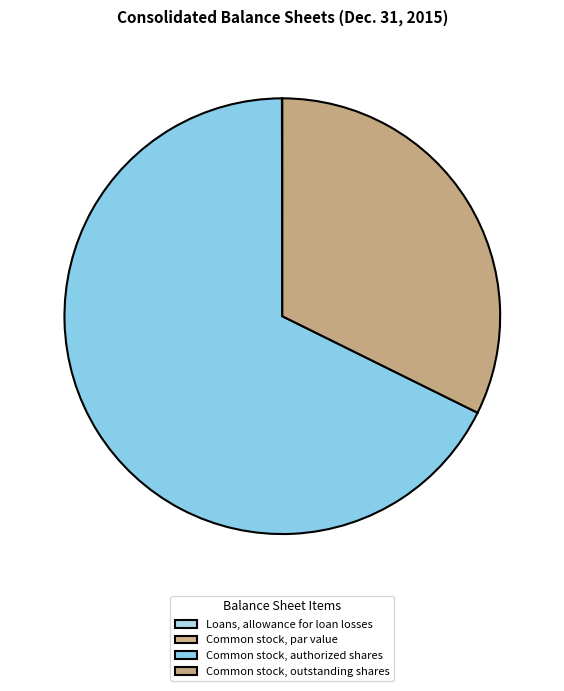

To the nearest percent, what is the difference between the Common stock, authorized shares and Loans, allowance for loan losses slice percentages?

68%